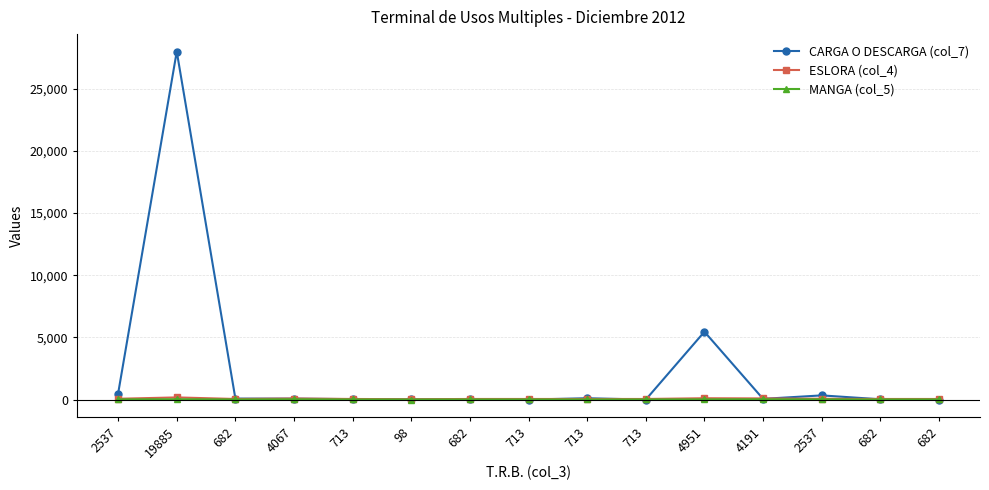

How many data points in ESLORA (col_4) are less than 51?

5